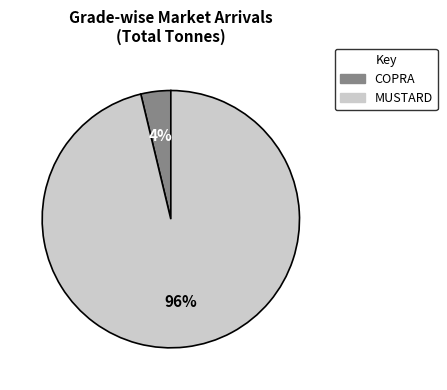

To the nearest percent, what is the average slice percentage?

50%